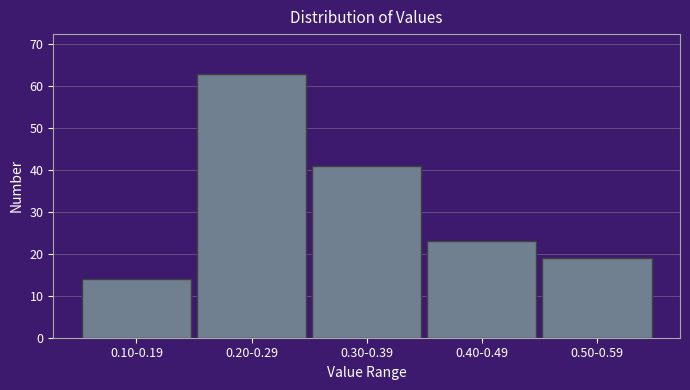

Reading left to right, list all the values displayed in this chart.

0.10-0.19=14	0.20-0.29=63	0.30-0.39=41	0.40-0.49=23	0.50-0.59=19